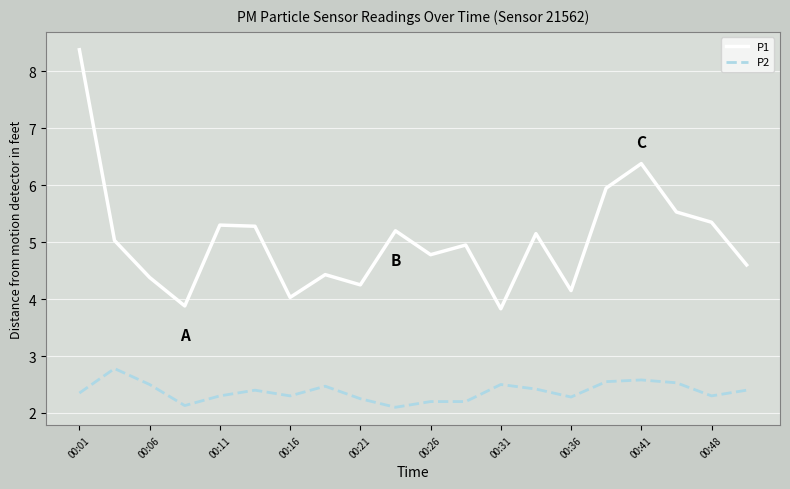

What is the lowest value of the P1 series?

3.8